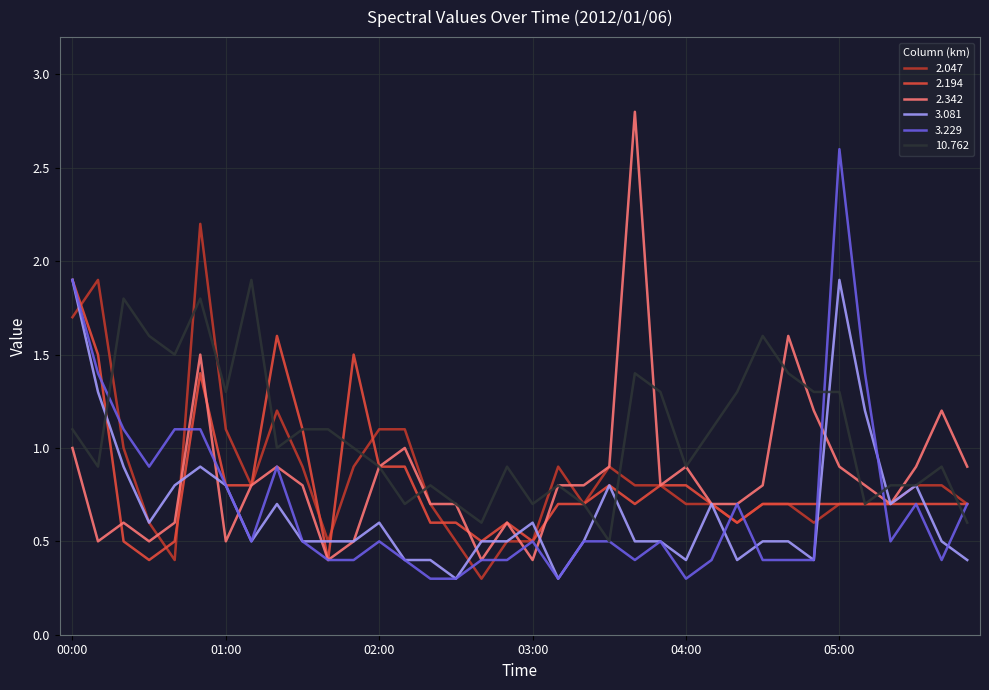

What are all the series names shown in the legend?

2.047, 2.194, 2.342, 3.081, 3.229, 10.762